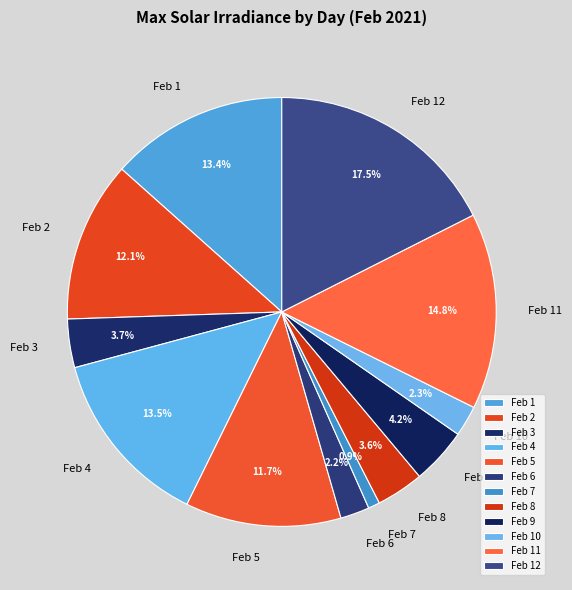

How many segments does this pie chart have?

12